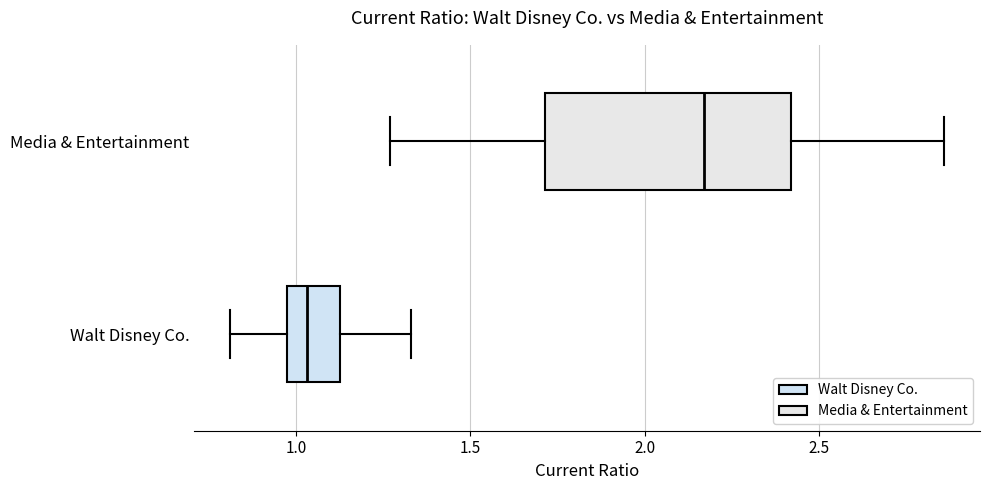

Which box is the widest, from its left edge to its right edge?

Media & Entertainment